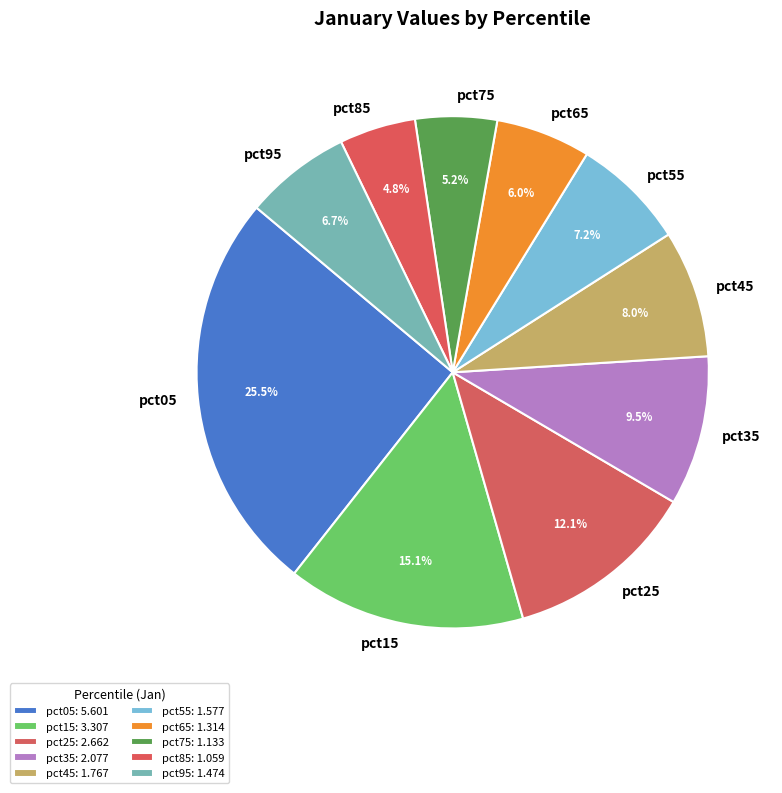

What is the ratio of the value at pct95 to the value at pct05?

0.3